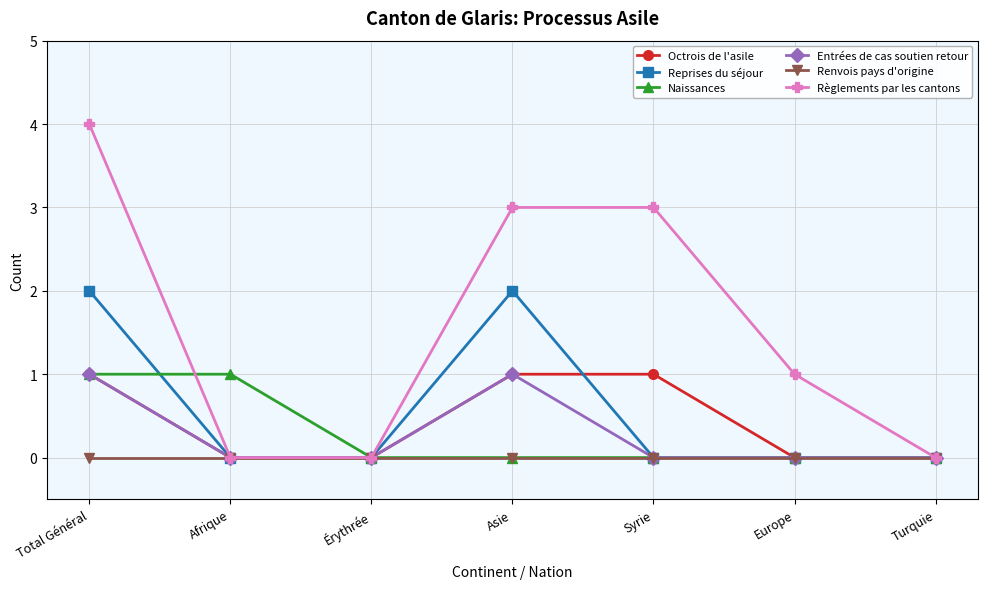

Is the value of Règlements par les cantons at Europe greater than the value of Renvois pays d'origine at Afrique?

Yes